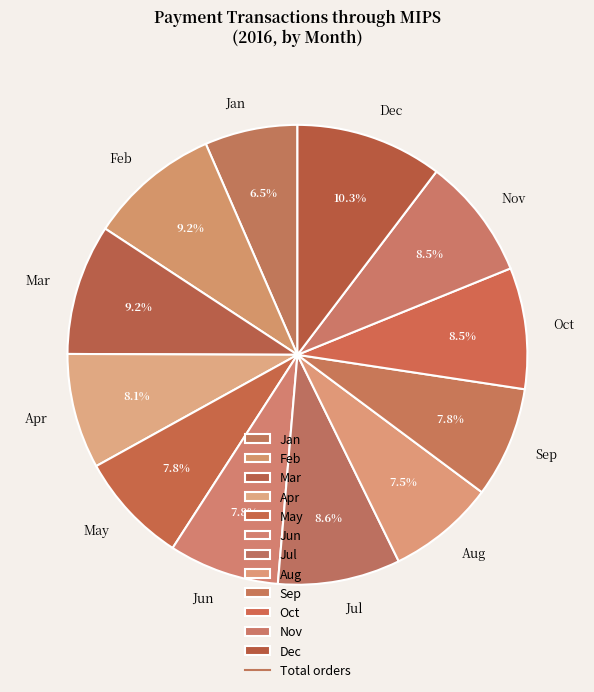

The Sep slice represents 8% of the pie. True or false?

True